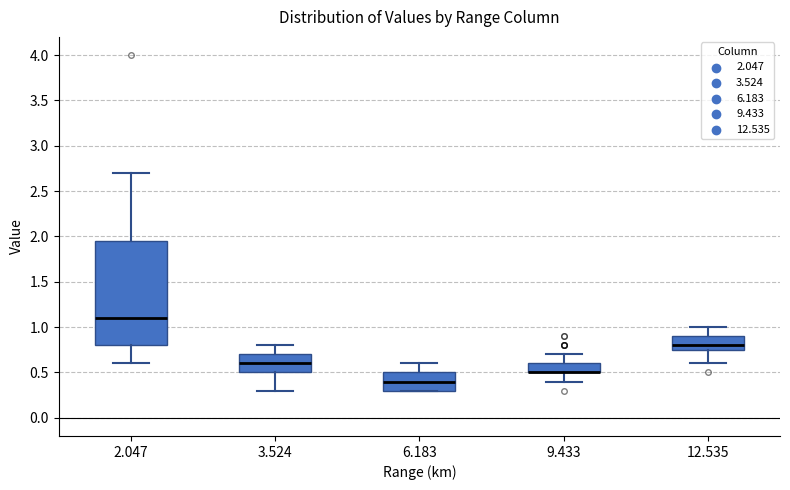

Reading left to right, transcribe this box plot: for each box, give where its median line is, the range the box spans, and where its two whiskers end, as read against the y-axis. The values are not printed on the chart, so give them approximately, as read against the axis.

2.047: median 1.10, box 0.80 to 1.95, whiskers 0.60 to 2.70
3.524: median 0.60, box 0.50 to 0.70, whiskers 0.30 to 0.80
6.183: median 0.40, box 0.30 to 0.50, whiskers 0.30 to 0.60
9.433: median 0.50 (drawn on the box's lower edge), box 0.50 to 0.60, whiskers 0.40 to 0.70
12.535: median 0.80, box 0.75 to 0.90, whiskers 0.60 to 1.00